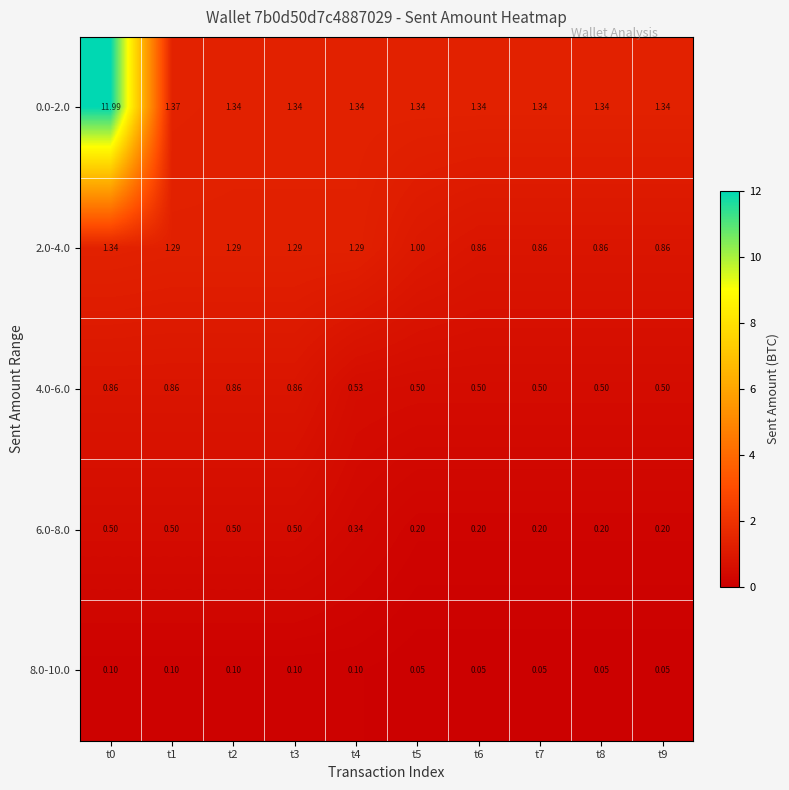

Is the value of 6.0-8.0 at t0 greater than the value of 0.0-2.0 at t9?

No